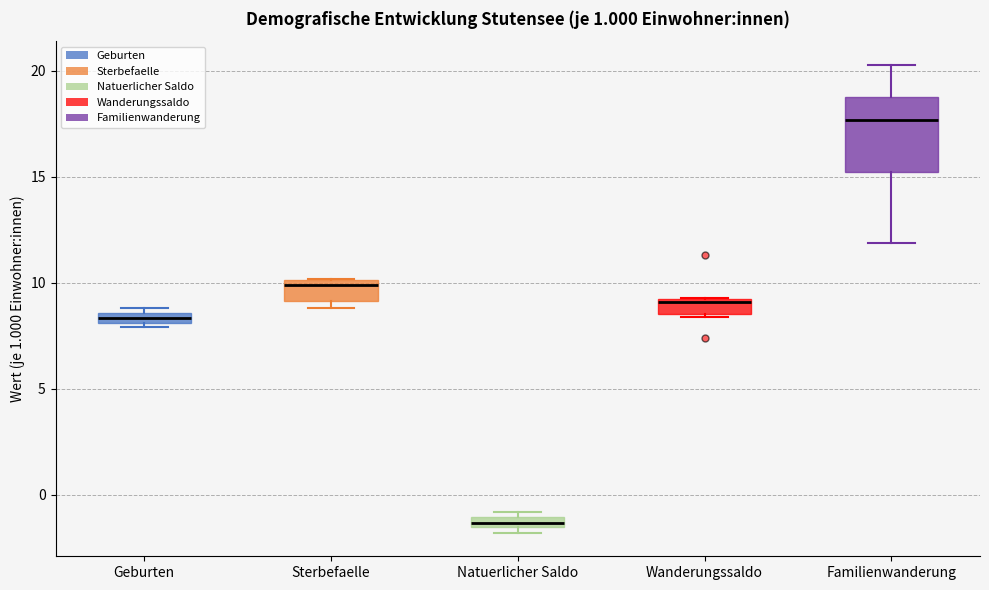

Which box is the tallest, from its lower edge to its upper edge?

Familienwanderung